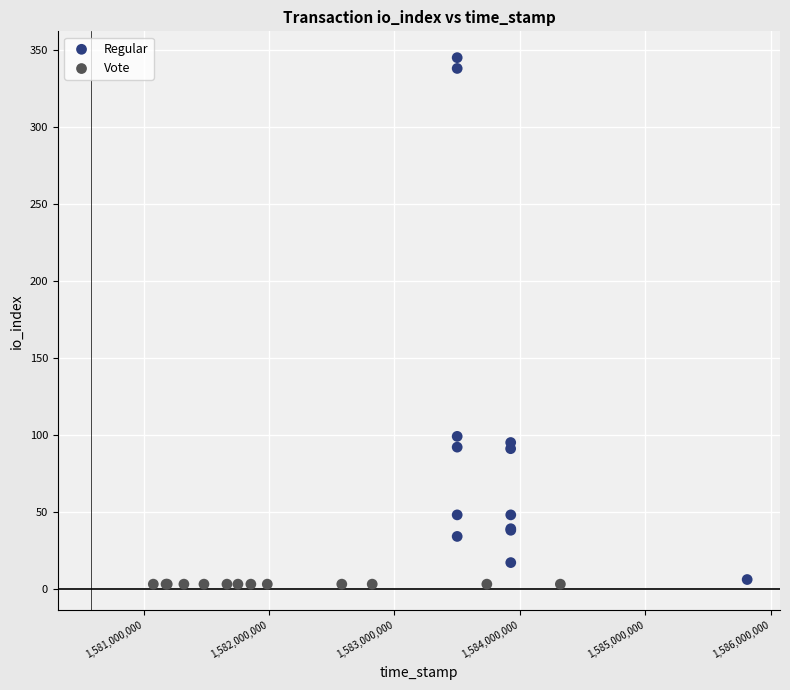

Which series reaches the maximum Y coordinate?

Regular